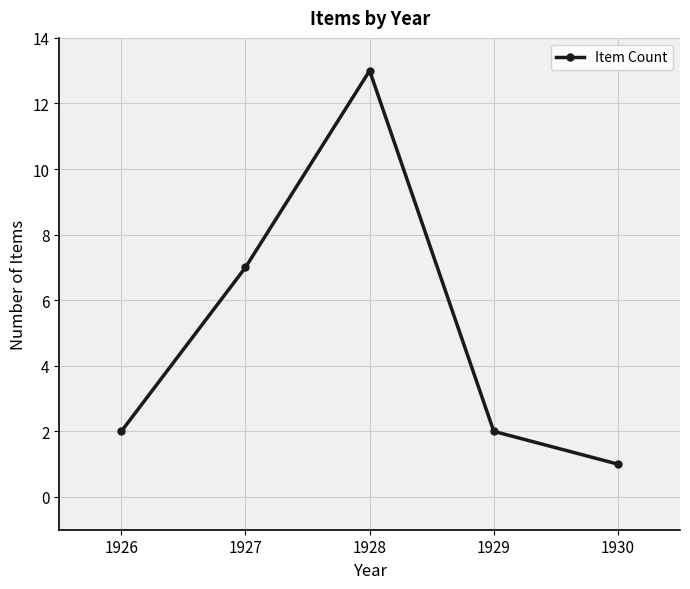

Which label corresponds to the smallest value in the chart?

1930